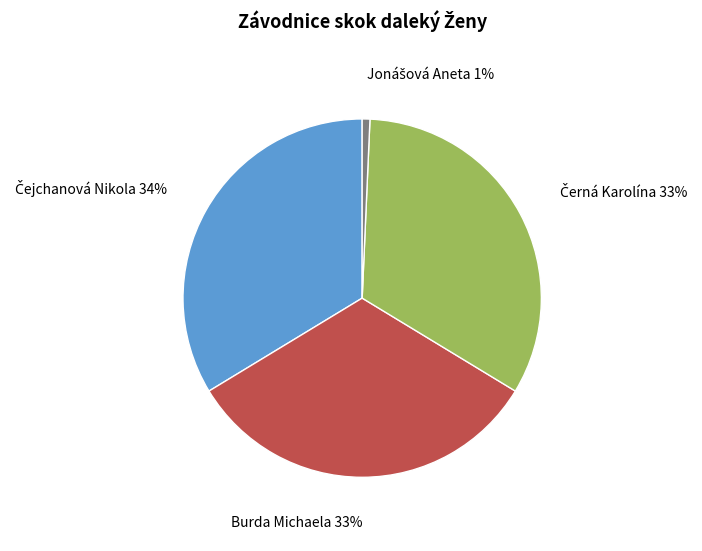

What percentage is the Burda Michaela slice, to the nearest percent?

33%